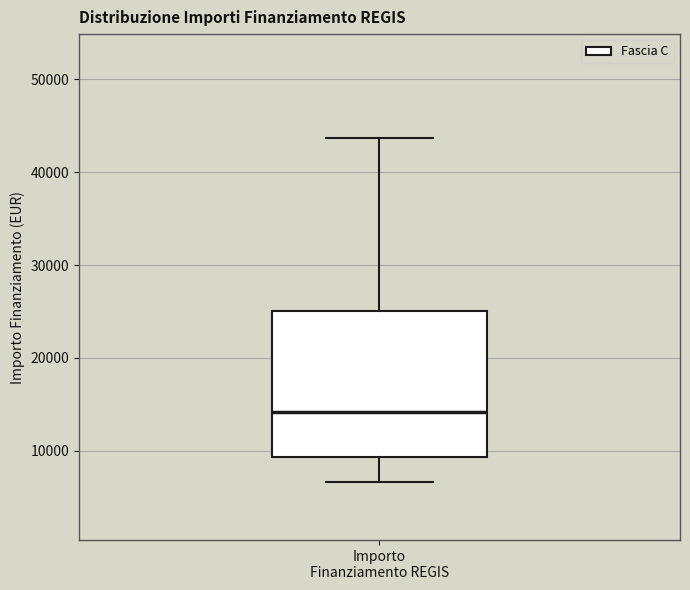

Where does the median line of the box for Importo Finanziamento REGIS sit on the y-axis? The values are not printed on the chart, so give them approximately, as read against the axis.

14000